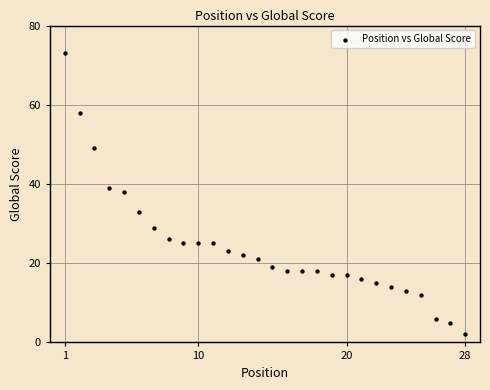

What Y value in the scatter plot is closest to 37?

38